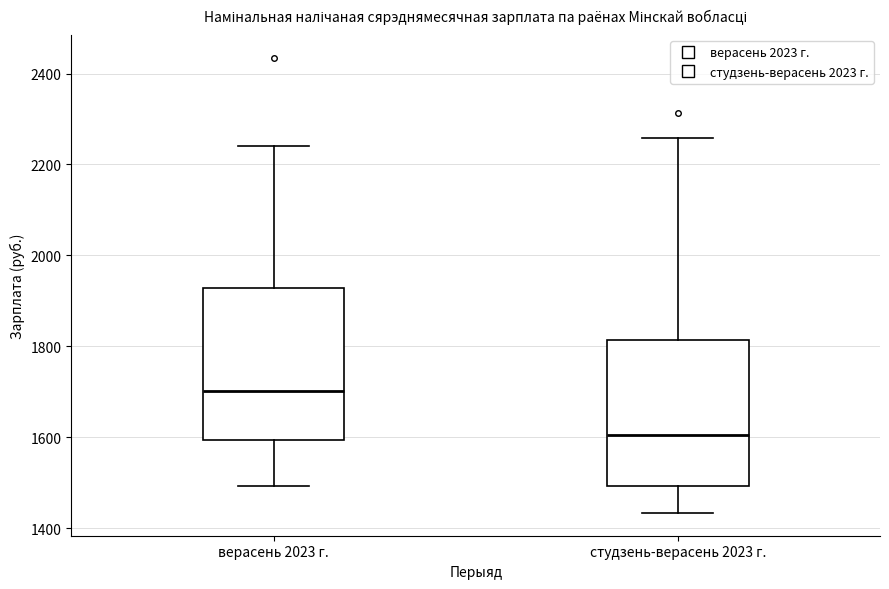

Reading left to right, read every box against the y-axis: the position of its median line, the range the box covers, and the ends of its whiskers. The values are not printed on the chart, so give them approximately, as read against the axis.

верасень 2023 г.: median 1700, box 1600 to 1920, whiskers 1500 to 2240
студзень-верасень 2023 г.: median 1600, box 1500 to 1820, whiskers 1440 to 2260